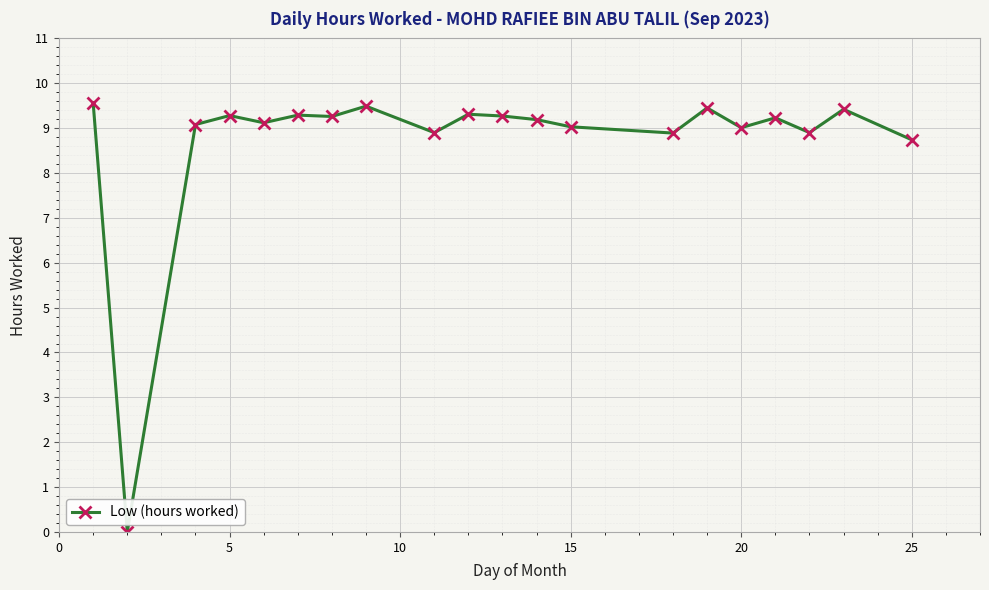

What is the difference between the maximum and minimum values?

9.6